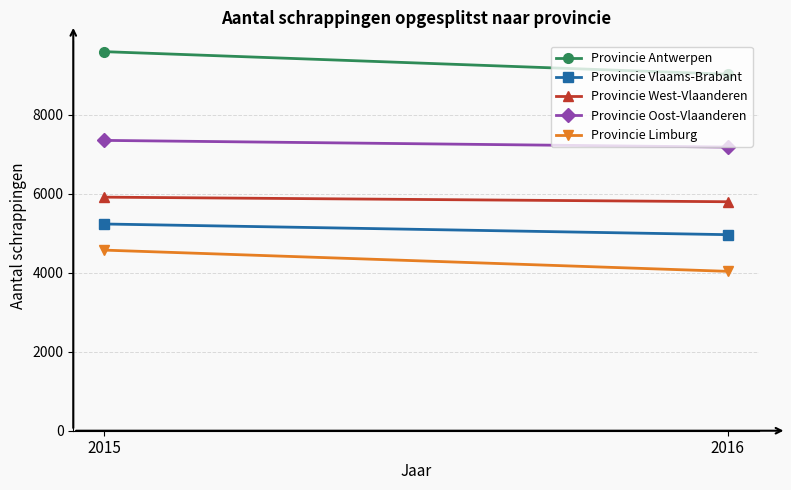

At how many categories does at least one series exceed 4495?

2